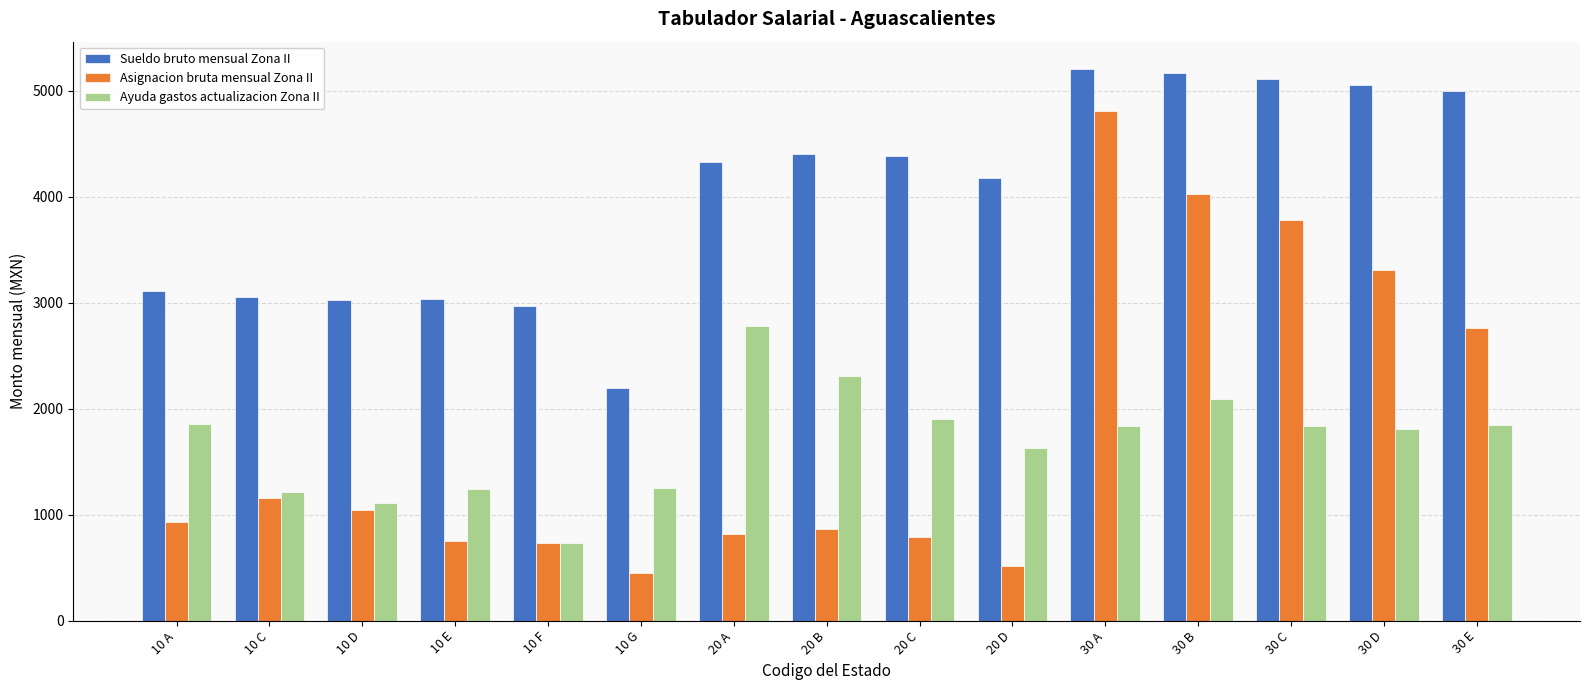

How many data points in Ayuda gastos actualizacion Zona II are above 1839?

8